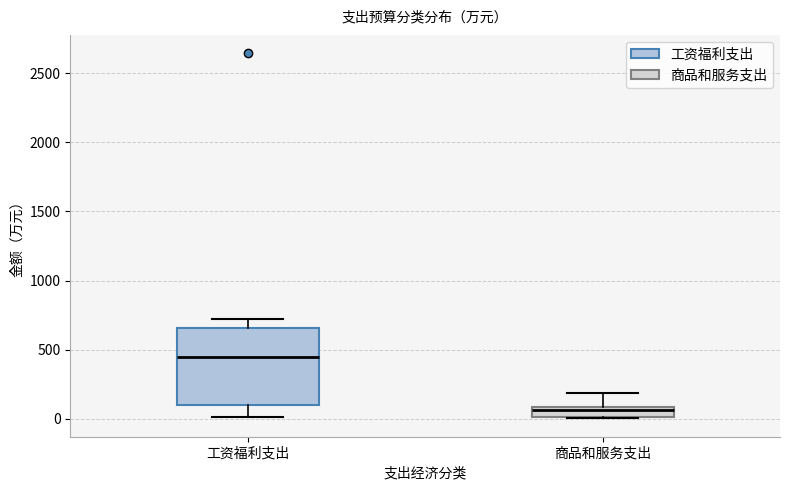

Where is the upper edge of the box for 工资福利支出 on the y-axis? The values are not printed on the chart, so give them approximately, as read against the axis.

650